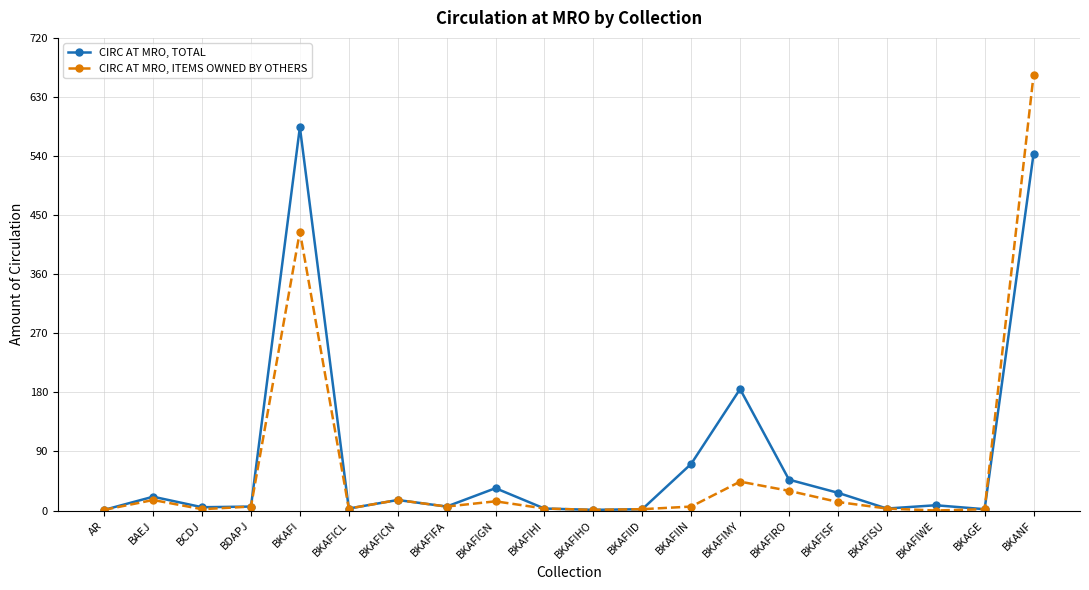

List the series in order of their overall mean, lowest first.

CIRC AT MRO, ITEMS OWNED BY OTHERS, CIRC AT MRO, TOTAL